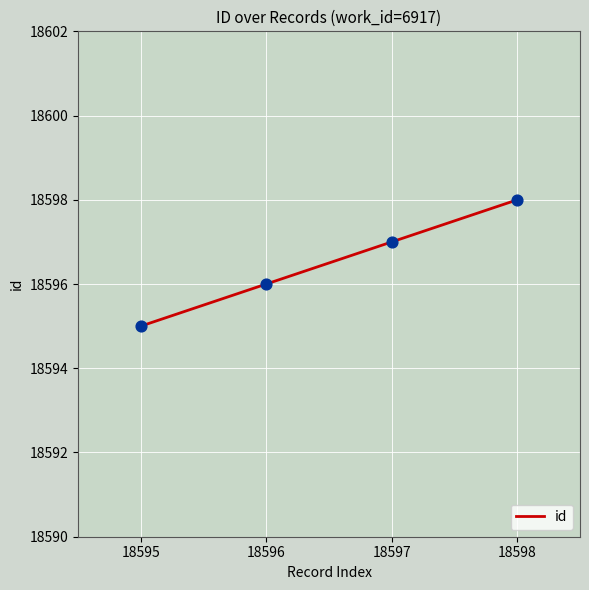

Between 18598 and 18595, which is larger?

18598